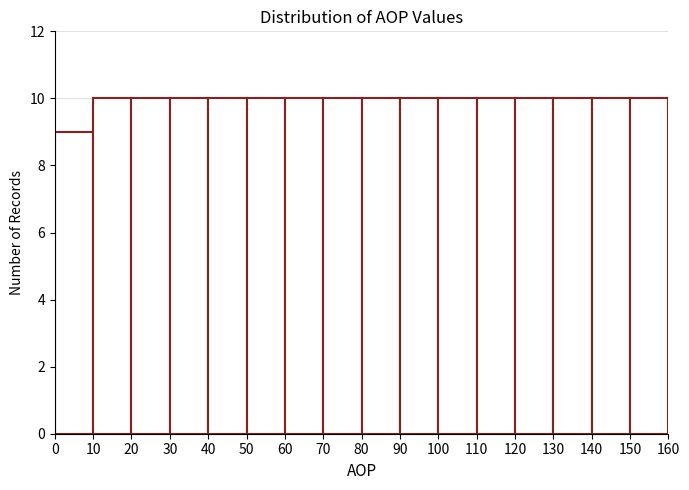

Reading left to right, transcribe this chart: for each bar, give the range it covers on the x-axis and its height. The values are not printed on the chart, so give them approximately, as read against the axis.

0 to 10: 9
10 to 20: 10
20 to 30: 10
30 to 40: 10
40 to 50: 10
50 to 60: 10
60 to 70: 10
70 to 80: 10
80 to 90: 10
90 to 100: 10
100 to 110: 10
110 to 120: 10
120 to 130: 10
130 to 140: 10
140 to 150: 10
150 to 160: 10